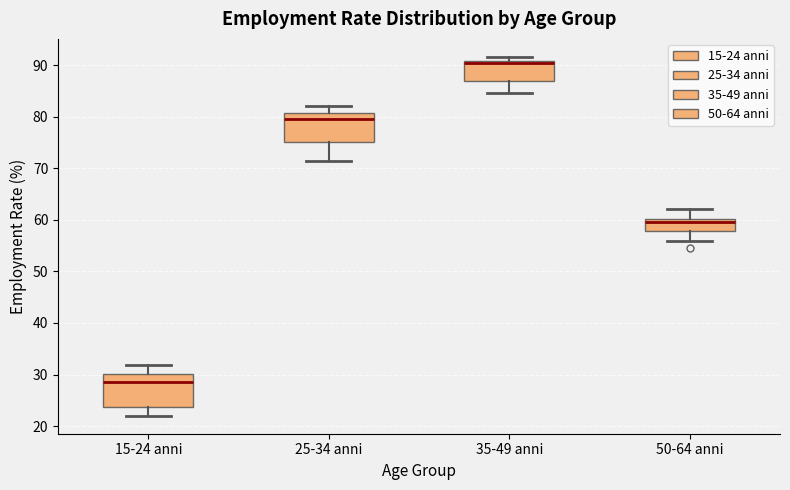

Where does the lower whisker of the box for 50-64 anni end on the y-axis? The values are not printed on the chart, so give them approximately, as read against the axis.

56